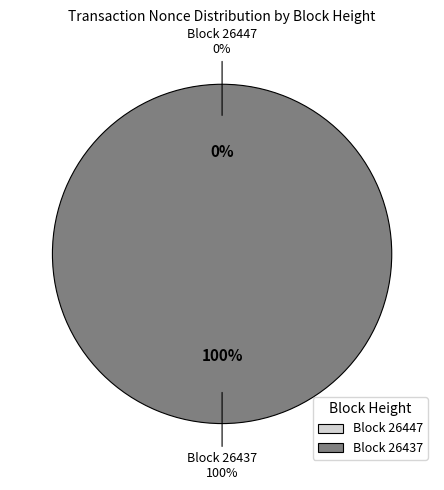

How many segments does this pie chart have?

2